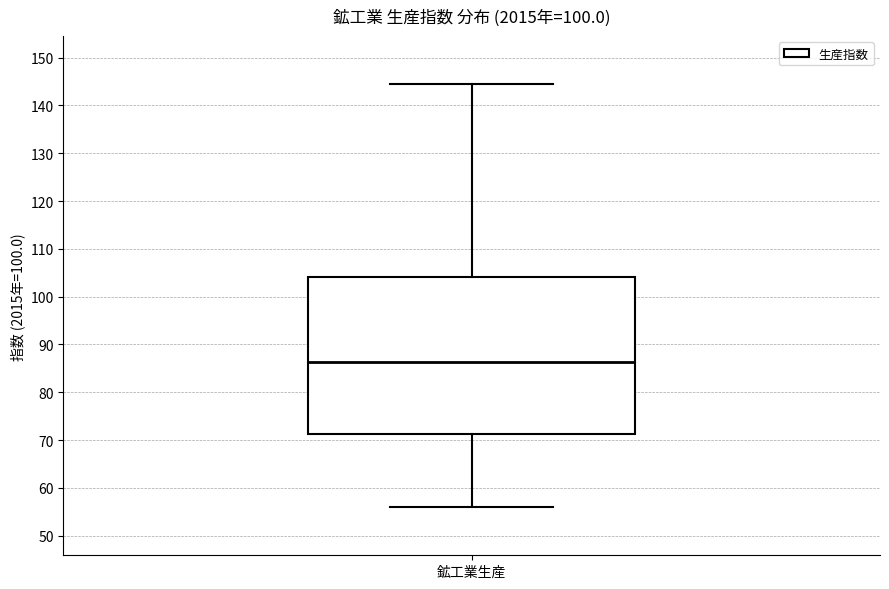

Transcribe this box plot: give where the median line is, the range the box spans, and where the two whiskers end, as read against the y-axis. The values are not printed on the chart, so give them approximately, as read against the axis.

median 86, box 71 to 104, whiskers 56 to 145